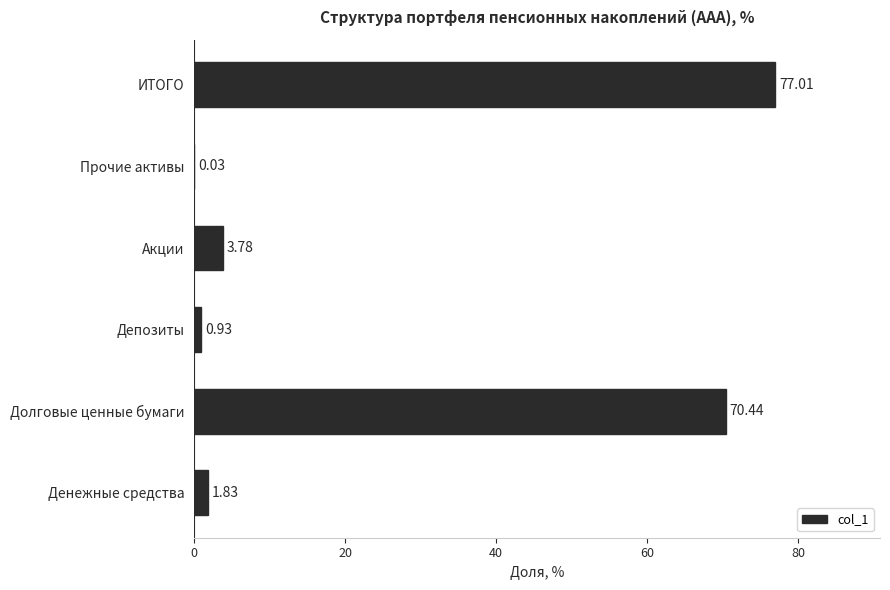

What is the sum of all values?

154.0